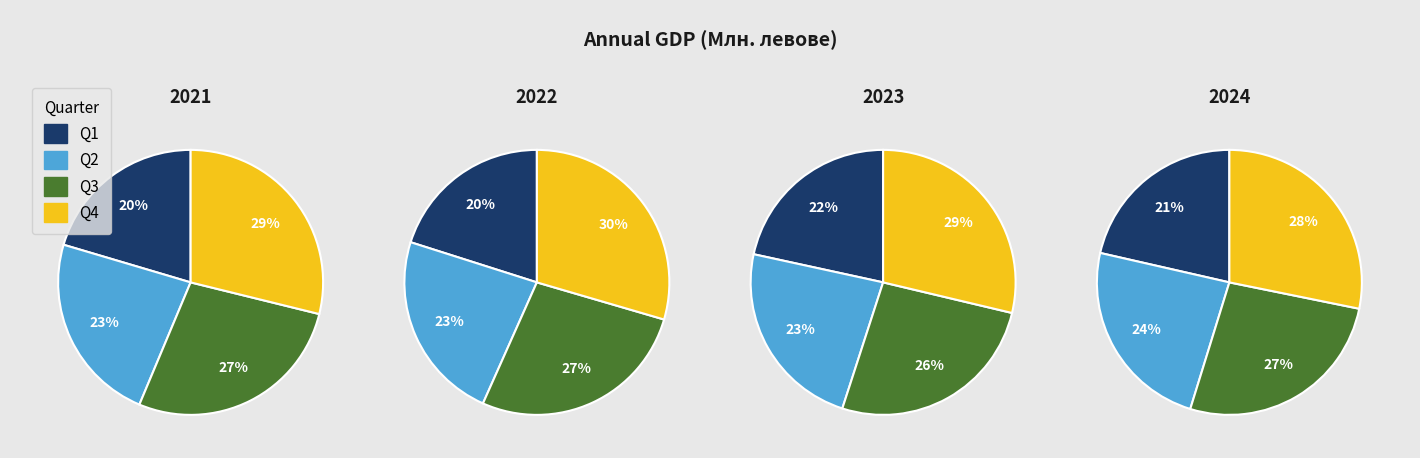

To the nearest percent, what is the average slice percentage?

25%